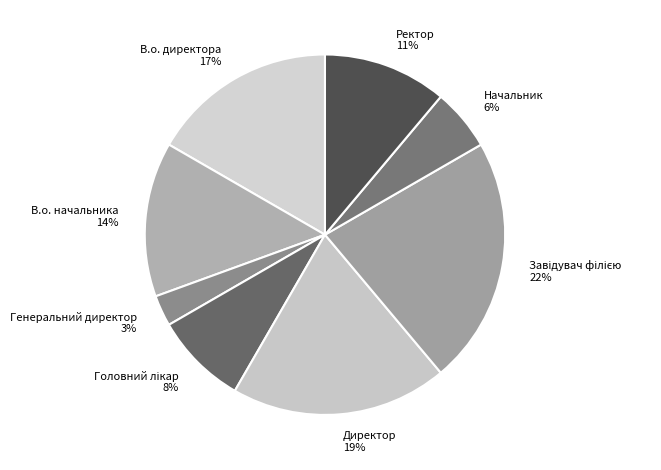

Is Директор the majority of the pie?

No